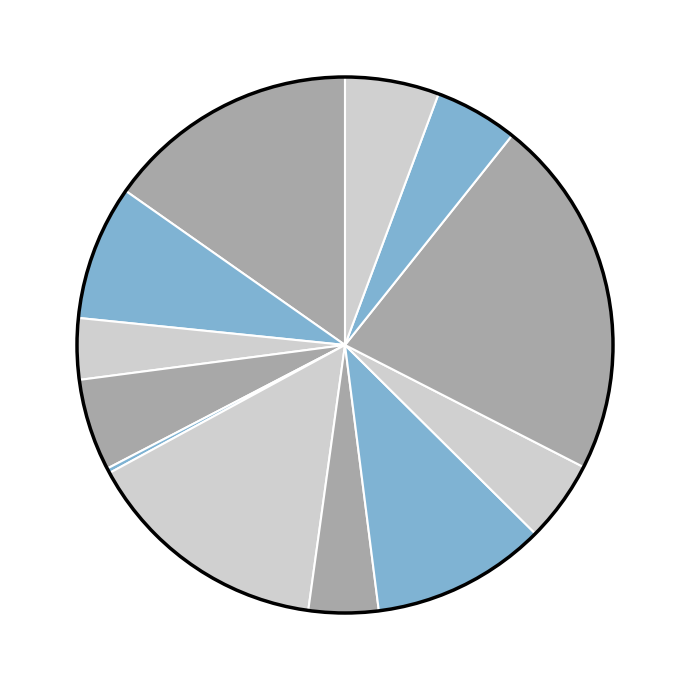

How many segments does this pie chart have?

12